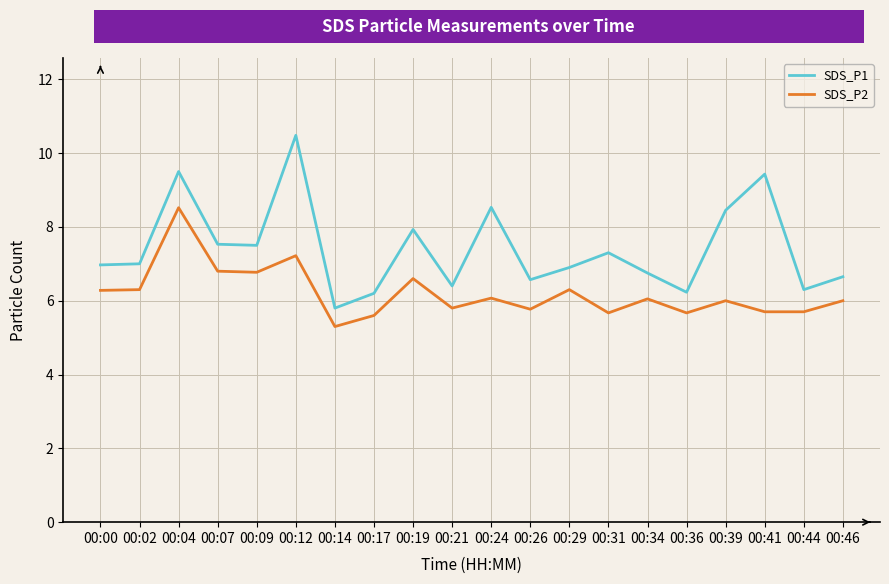

What is the minimum value for SDS_P2?

5.3